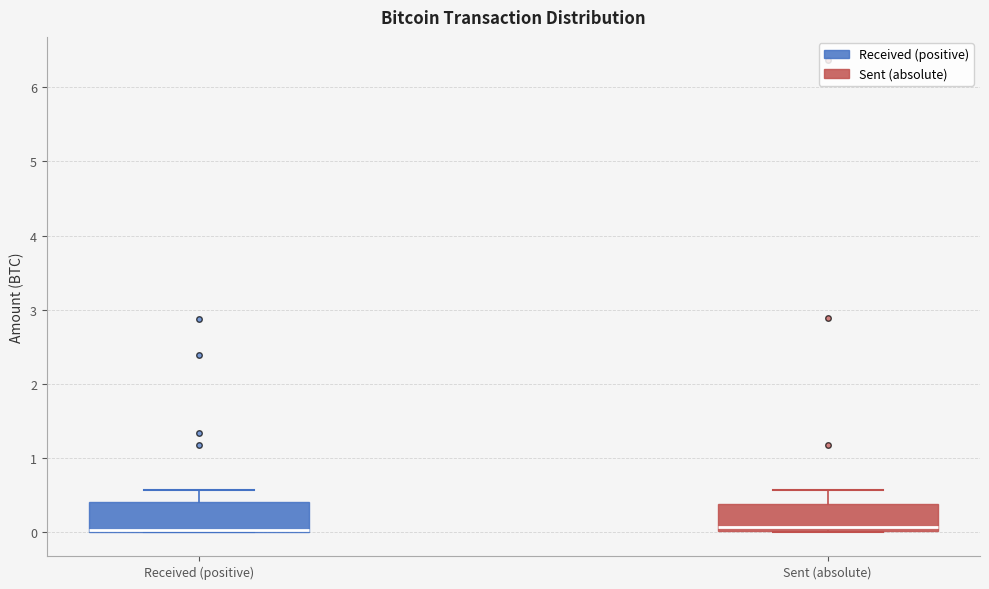

Reading left to right, read every box against the y-axis: the position of its median line, the range the box covers, and the ends of its whiskers. The values are not printed on the chart, so give them approximately, as read against the axis.

Received (positive): median 0.0 (just above the box's lower edge), box 0.0 to 0.4, whiskers 0.0 to 0.6
Sent (absolute): median 0.1, box 0.0 to 0.4, whiskers 0.0 to 0.6